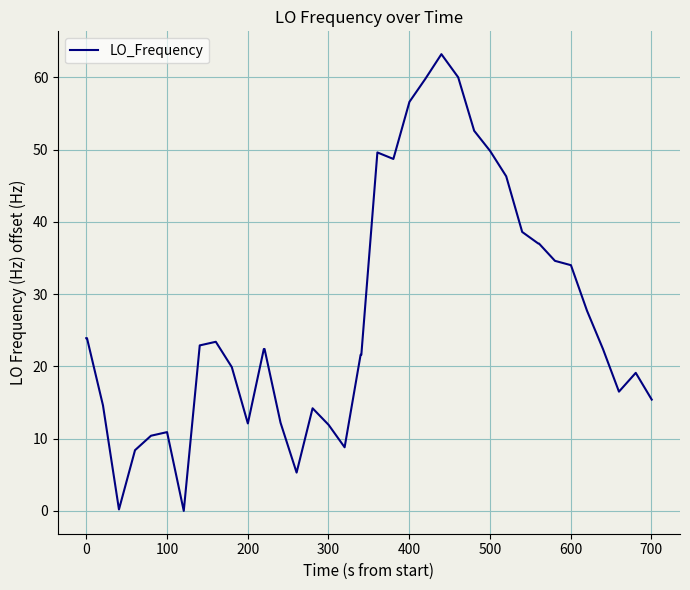

What is the difference between the maximum and minimum values?

63.2